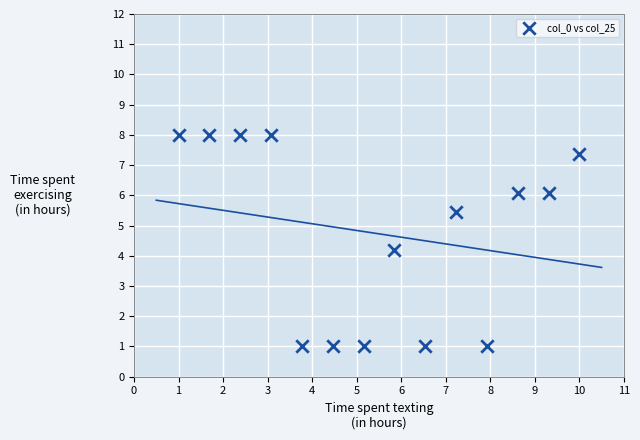

What Y value in the scatter plot is closest to 4?

4.2